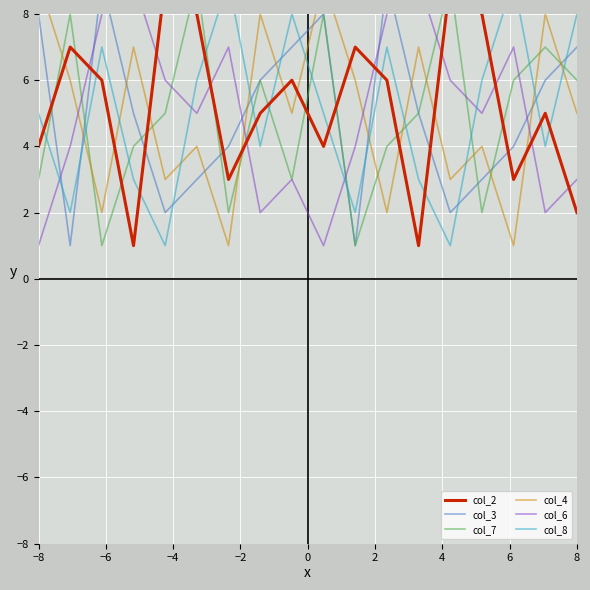

True or false: col_6 and col_3 cross at least once.

True